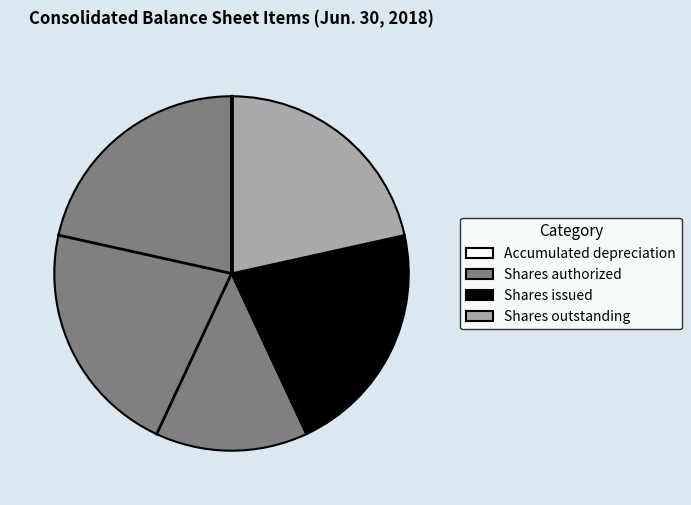

Is it true that Shares outstanding is 10% of the pie?

False